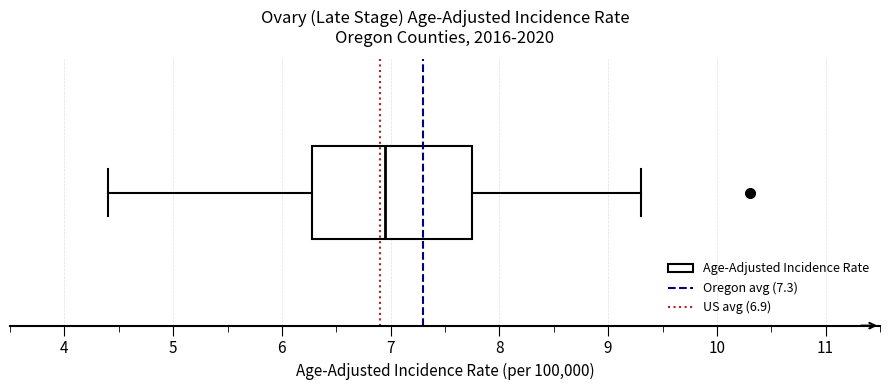

Transcribe this box plot: give where the median line is, the range the box spans, and where the two whiskers end, as read against the x-axis. The values are not printed on the chart, so give them approximately, as read against the axis.

median 7.0, box 6.3 to 7.8, whiskers 4.4 to 9.3